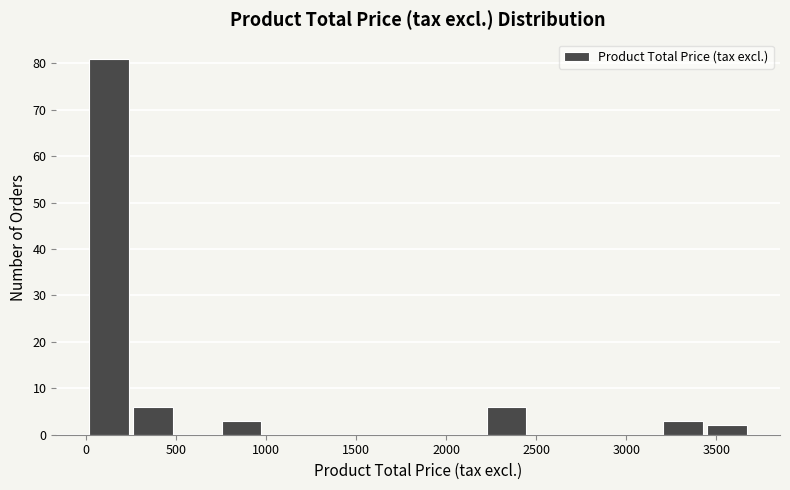

What is the height of the bar covering 750 to 1000 on the x-axis? Neither the bar edges nor the heights are printed on the chart, so give them approximately, as read against the axes.

3